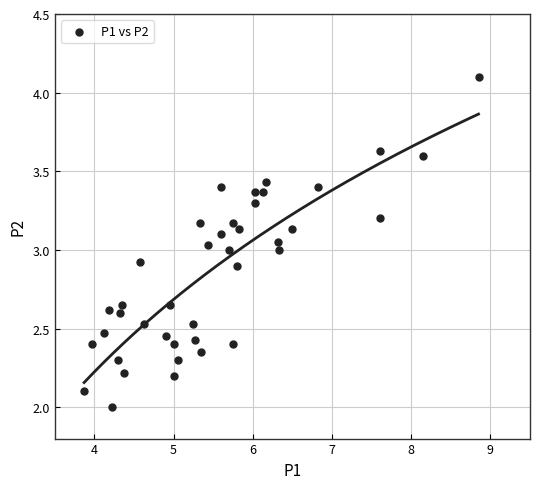

What is the range of X values (max minus min)?

5.0